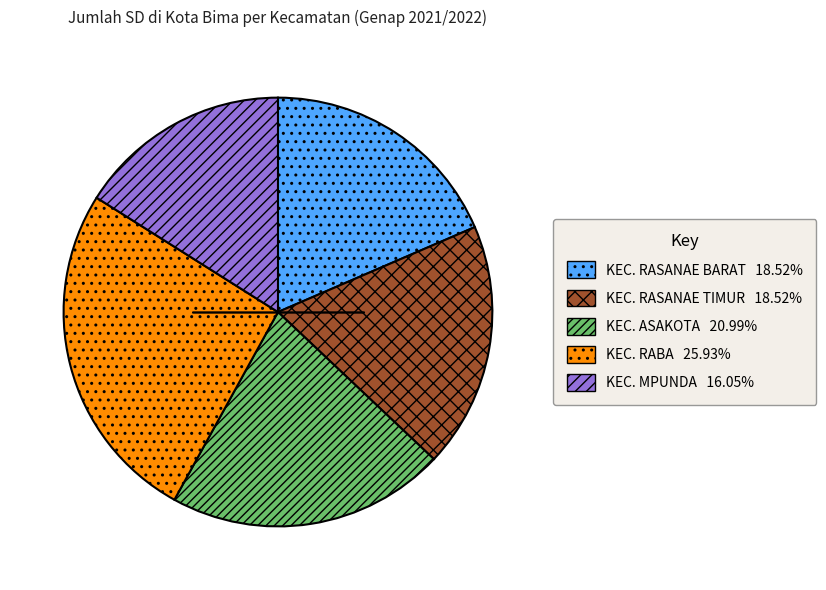

What is the ratio of the value at KEC. RABA 25.93% to the value at KEC. MPUNDA 16.05%?

1.6